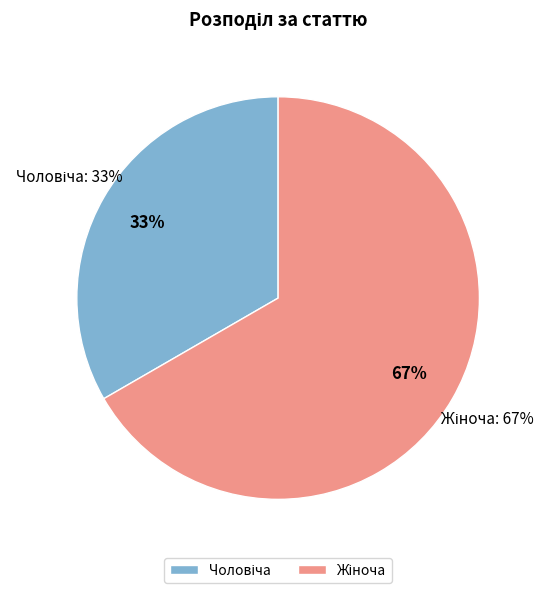

Which slice is the smallest?

Чоловіча